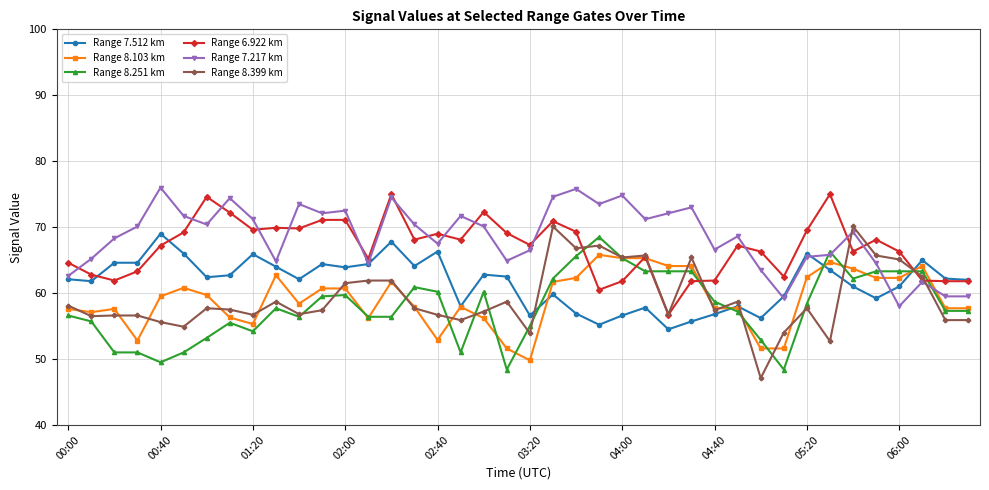

What is the minimum value for Range 6.922 km?

56.7